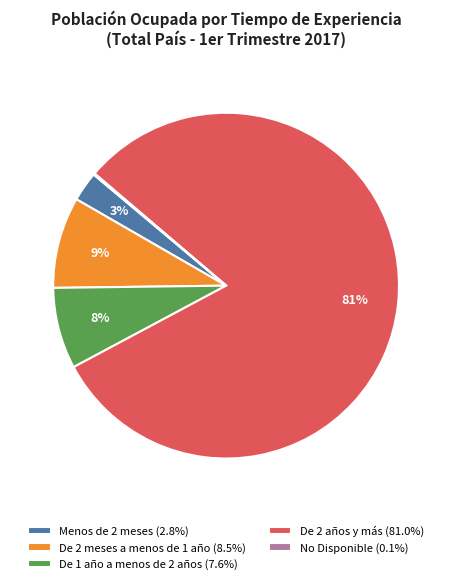

The De 2 meses a menos de 1 año slice represents 9% of the pie. True or false?

True